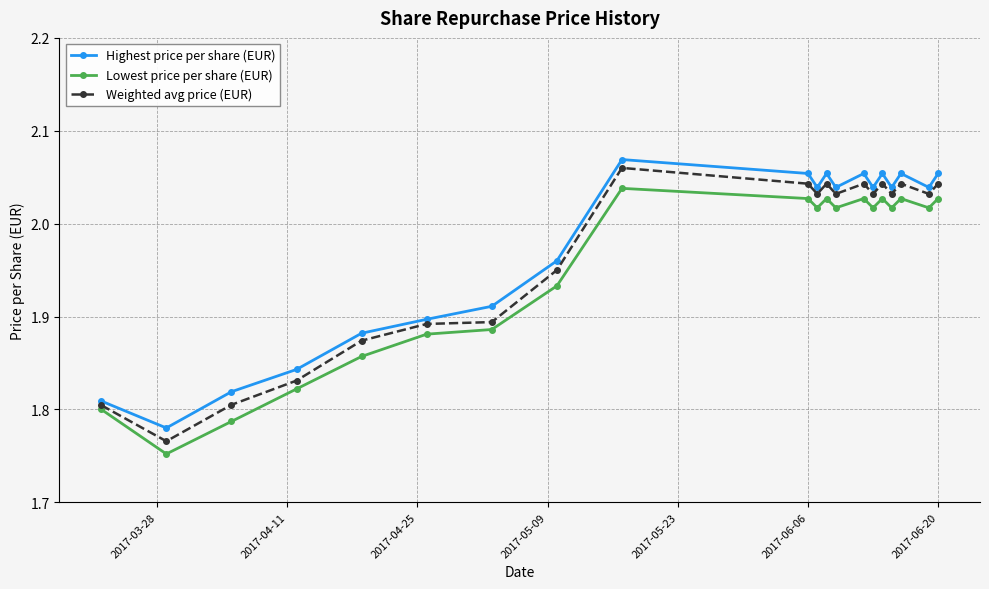

How many distinct data groups are displayed?

3